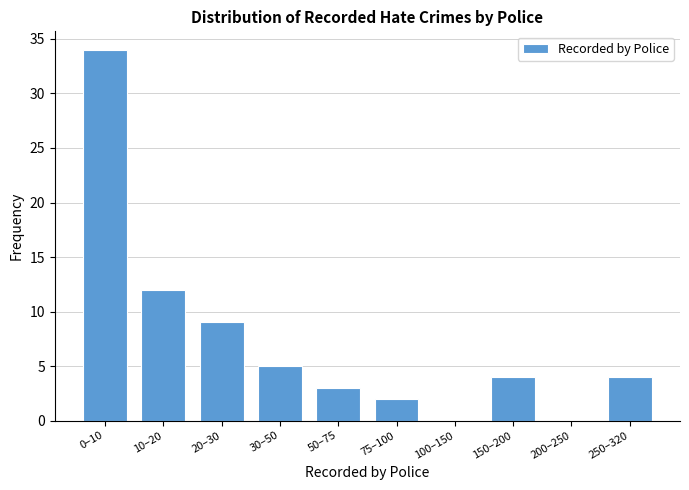

Reading left to right, list all the values displayed in this chart.

0–10=34	10–20=12	20–30=9	30–50=5	50–75=3	75–100=2	100–150=0	150–200=4	200–250=0	250–320=4